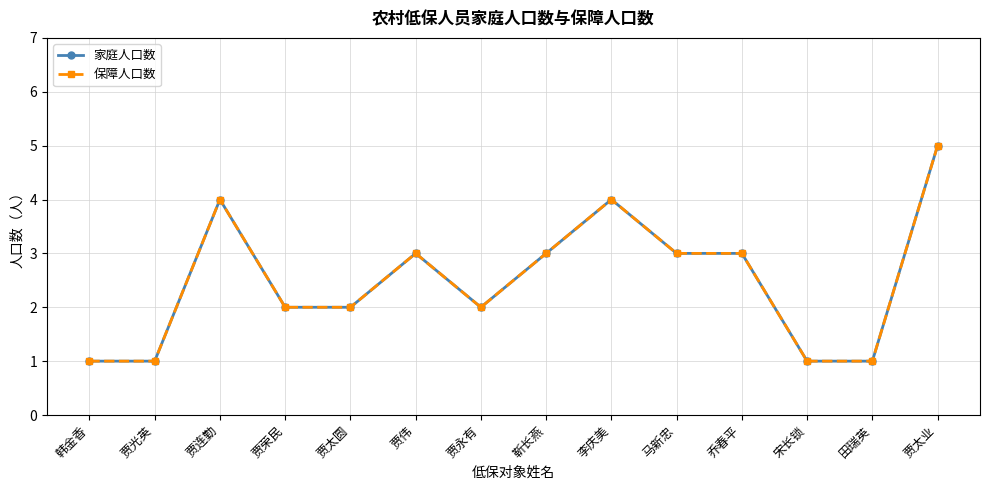

Where is the first local maximum for 保障人口数?

贾连勤